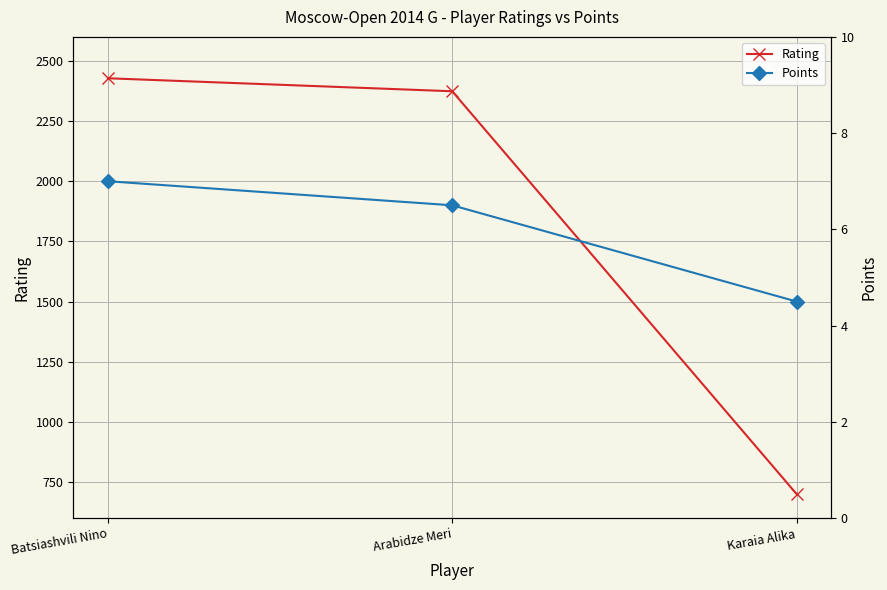

What is the smallest value displayed?

4.5